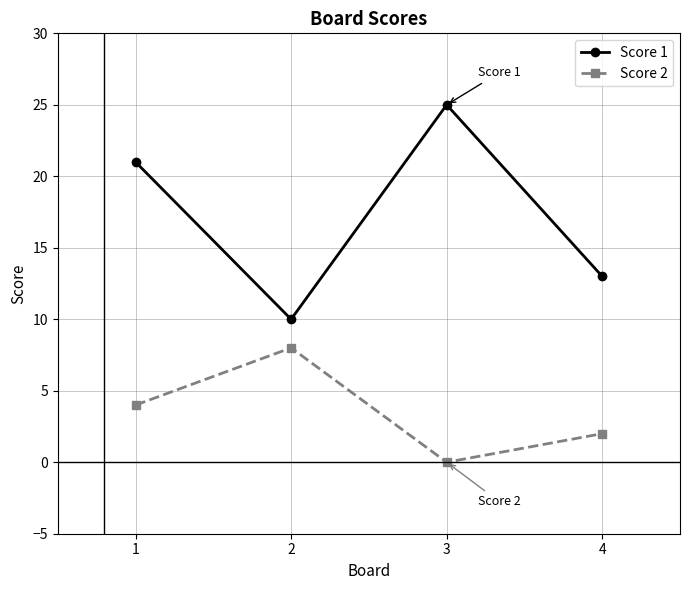

Which series has the largest total across all categories?

Score 1